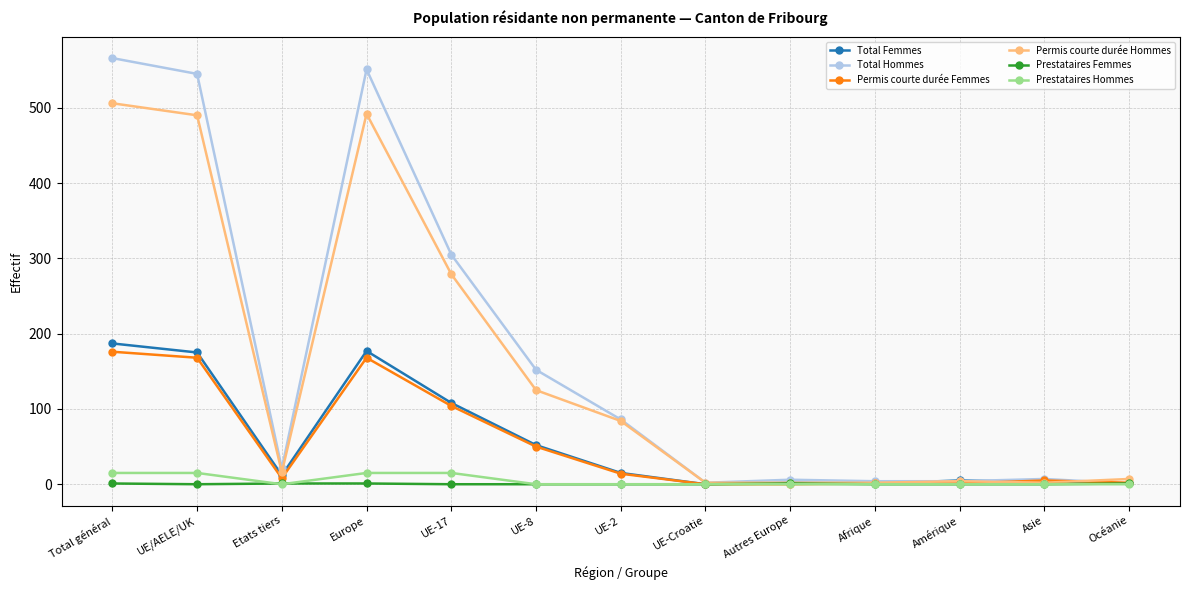

Which series ends up on top after the final intersection of Total Hommes and Permis courte durée Hommes?

Permis courte durée Hommes